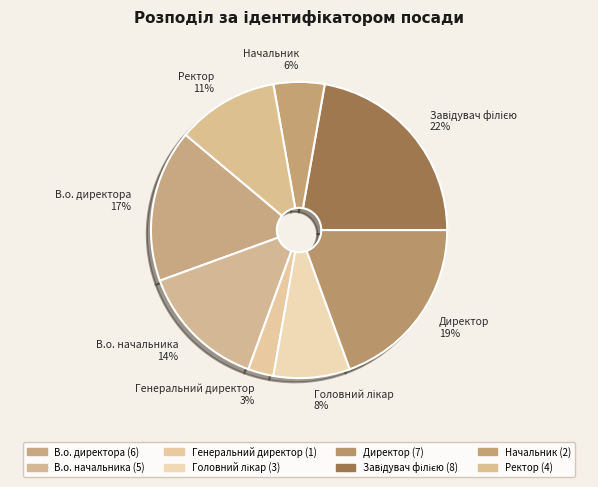

How many slices are in this pie chart?

8